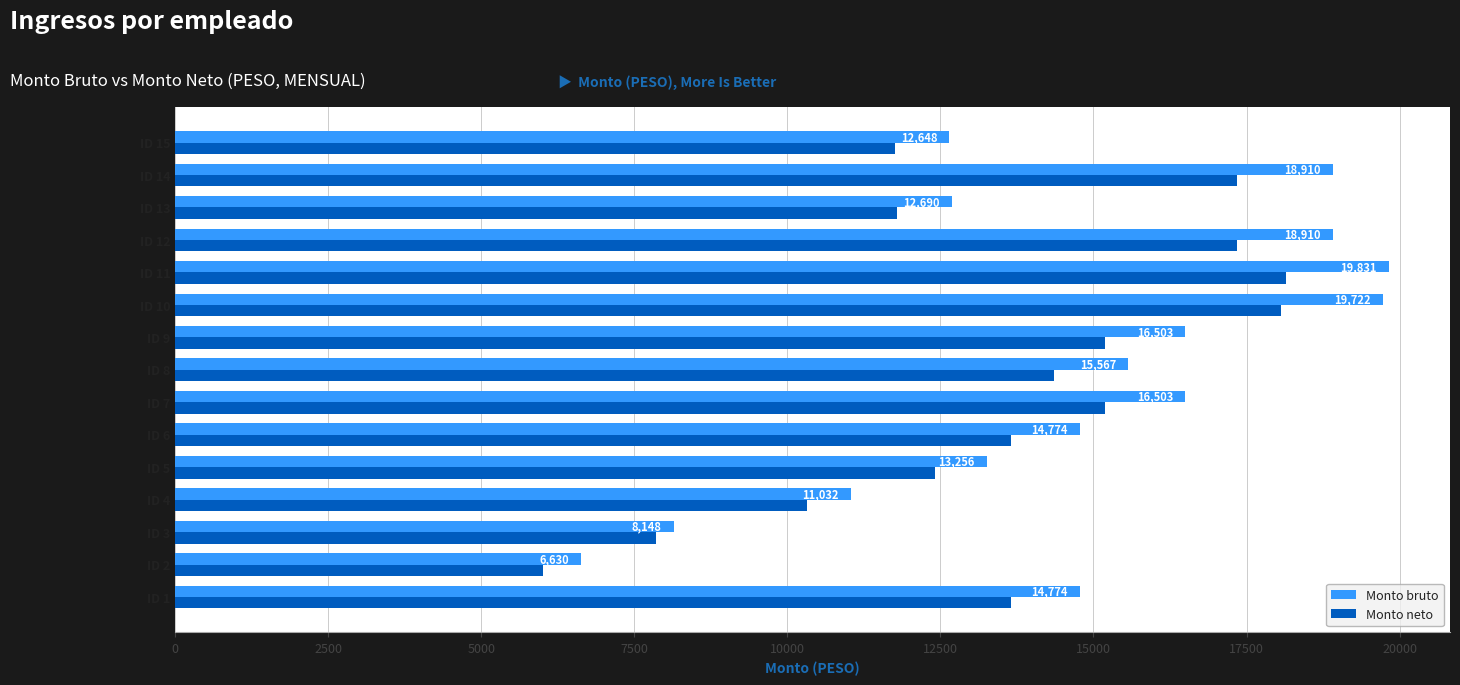

List the series in order of their overall mean, highest first.

Monto bruto, Monto neto